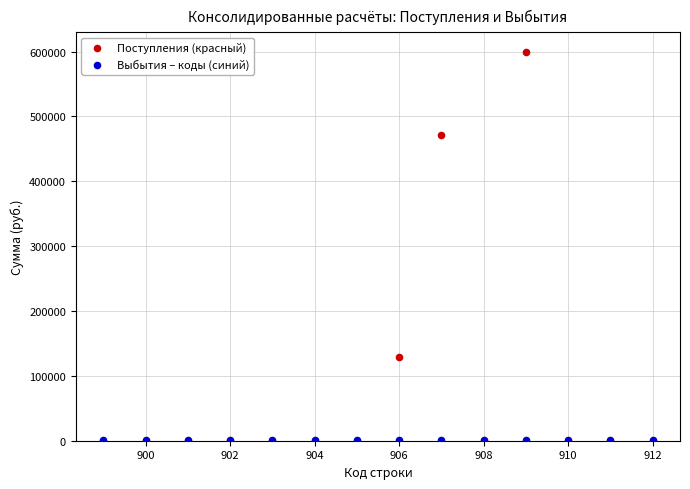

What are all the series names shown in the legend?

Поступления (красный), Выбытия – коды (синий)